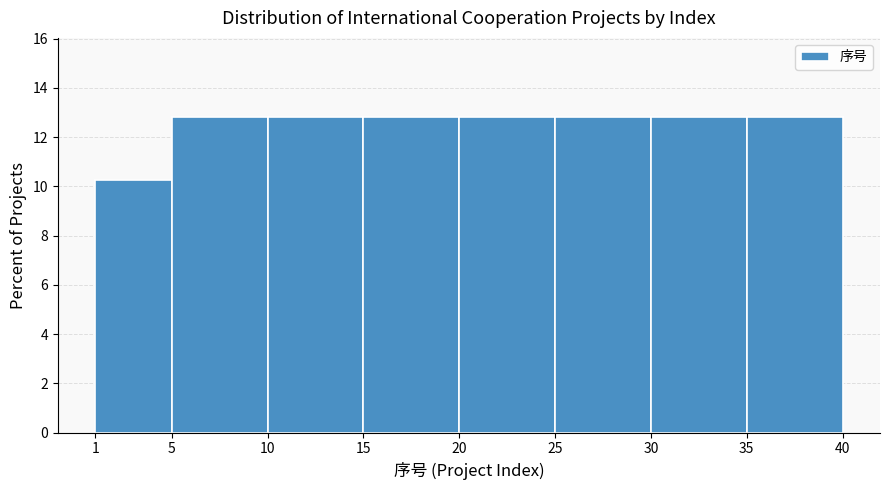

What is the height of the bar covering 20 to 25 on the x-axis? The values are not printed on the chart, so give them approximately, as read against the axis.

12.8